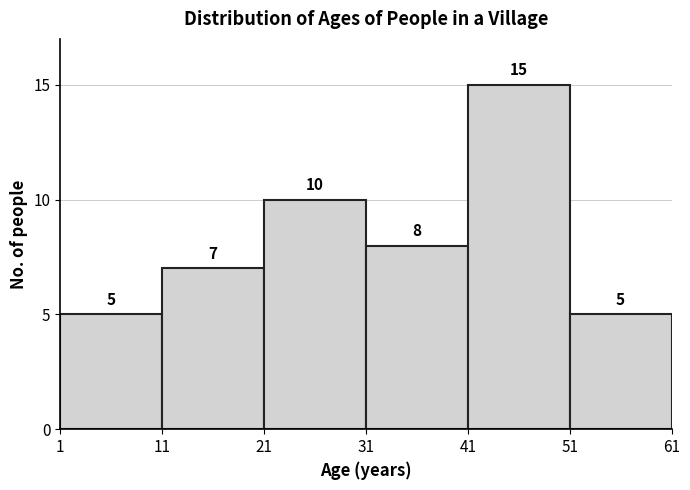

How tall is the bar that spans 1 to 11 on the x-axis?

5